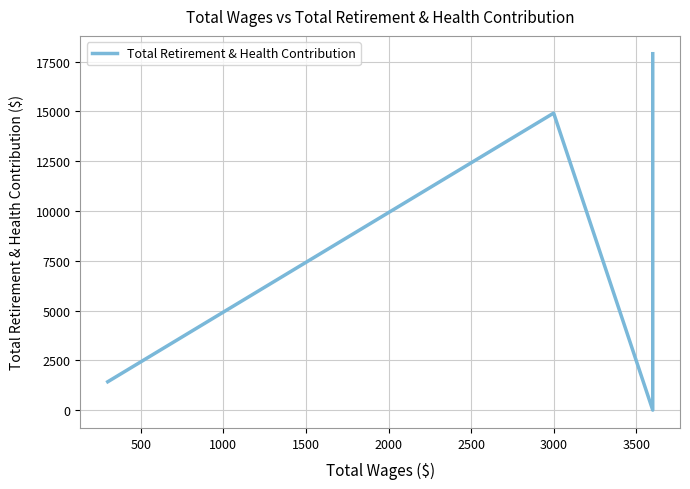

What is the value of the 2nd point from the left?

14910.8